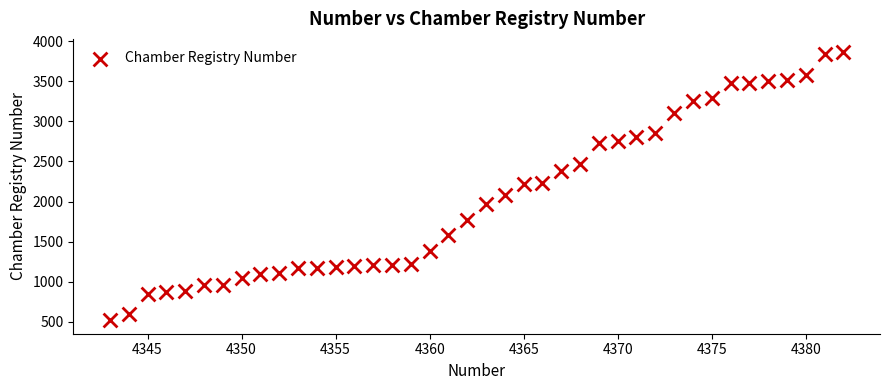

What is the range of X values (max minus min)?

39